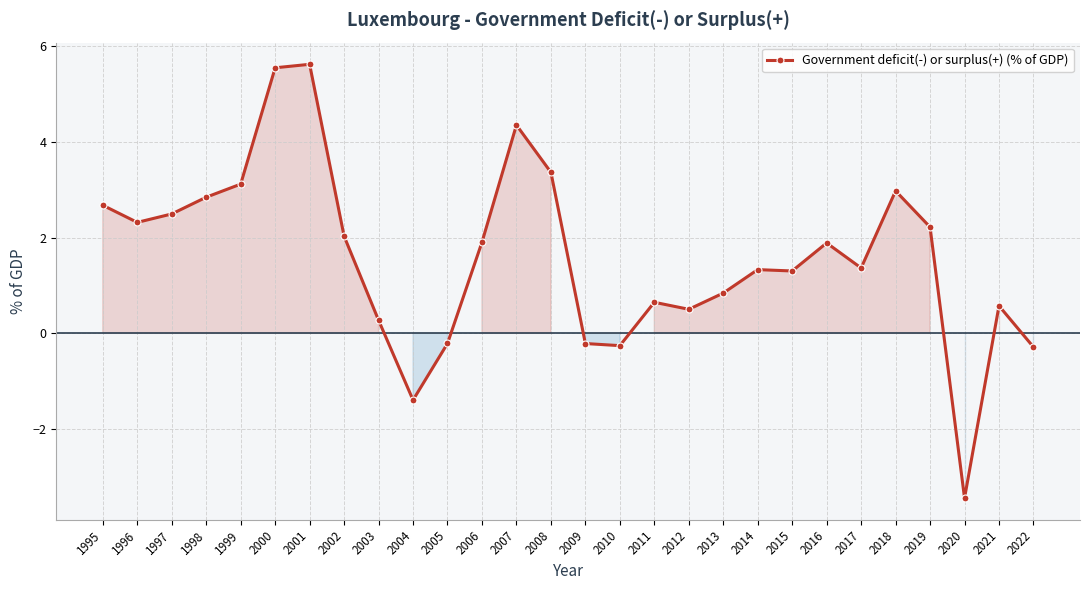

What is the difference between the maximum and minimum values?

9.1